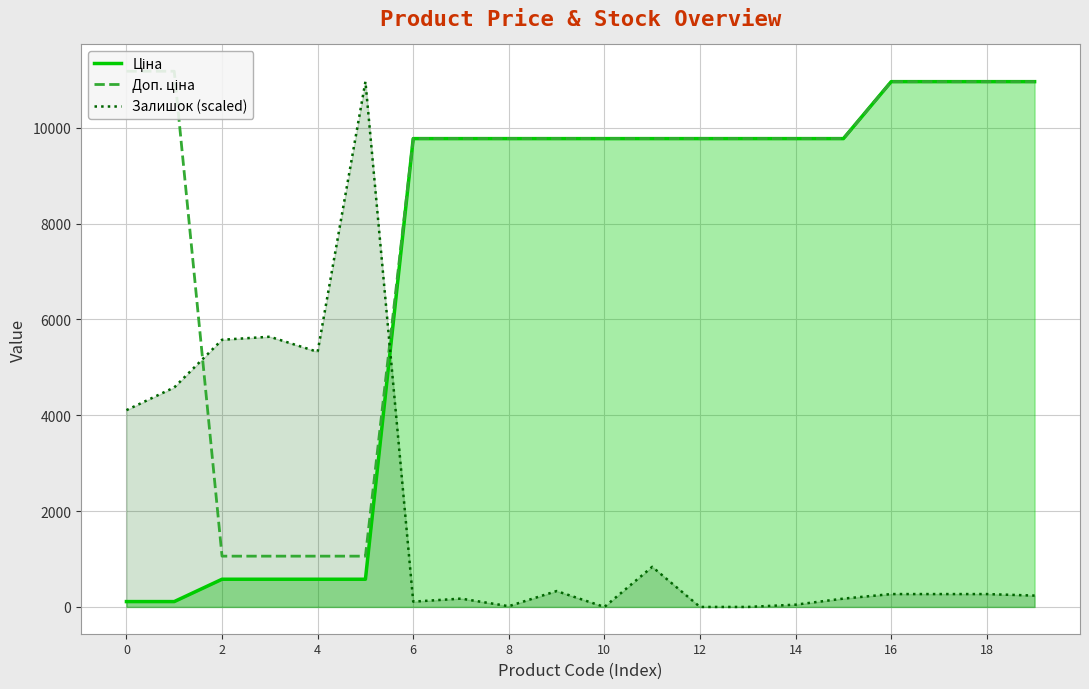

Which series has the largest range (max minus min)?

Залишок (scaled)